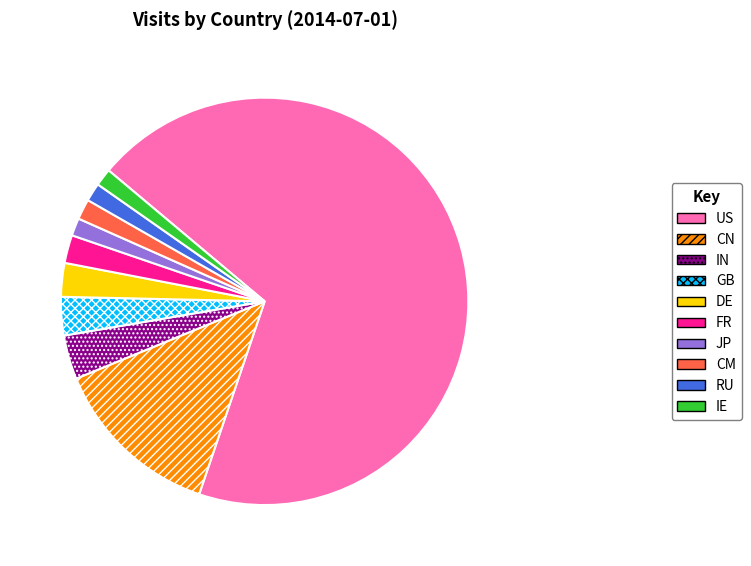

Count the number of slices in the pie.

10